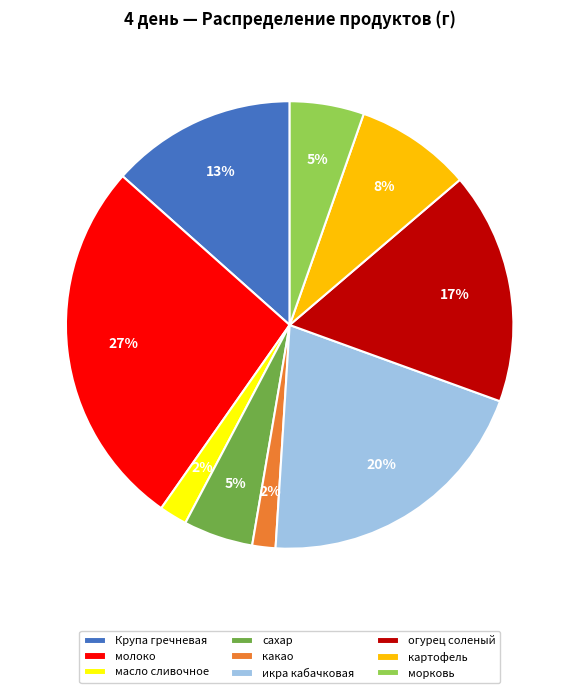

What is the largest slice in the pie chart?

молоко